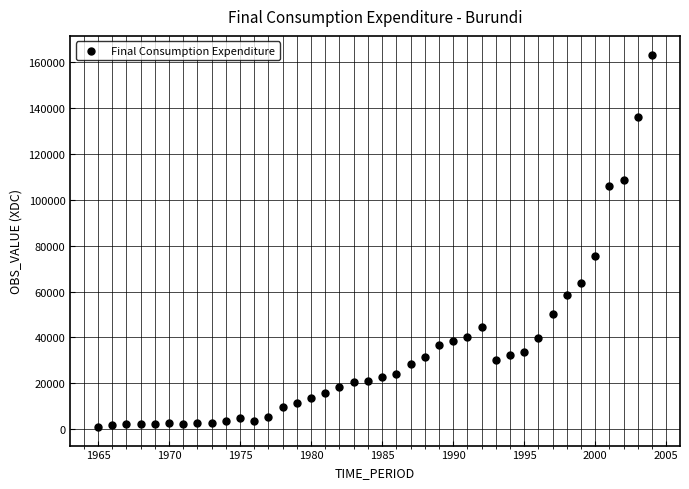

What Y value in the scatter plot is closest to 82201?

75577